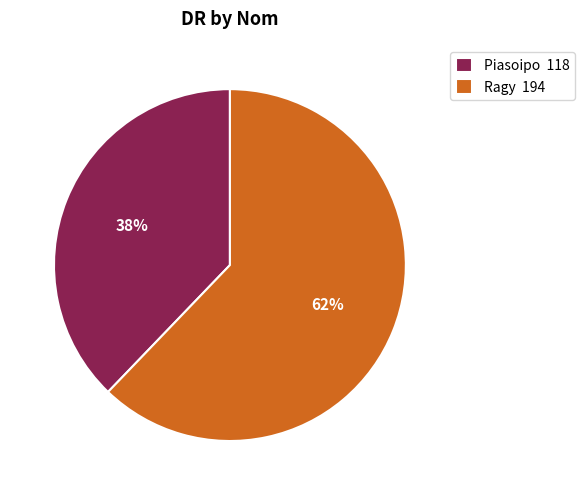

Which category accounts for the majority?

Ragy